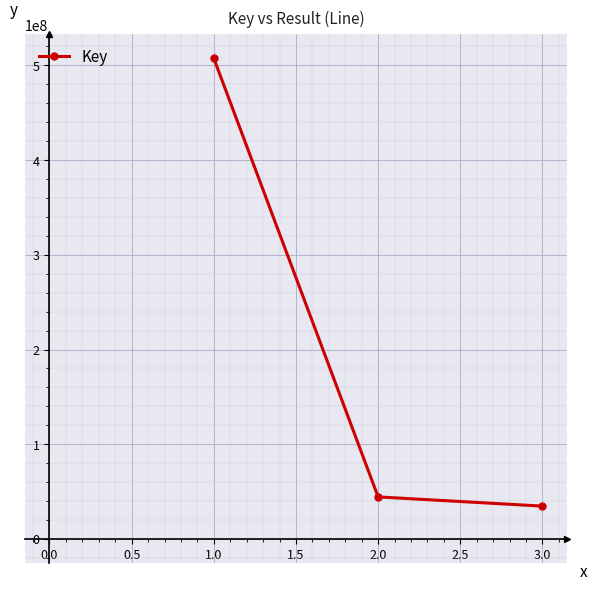

Is it true that the value at 1.0 is 769665170?

False